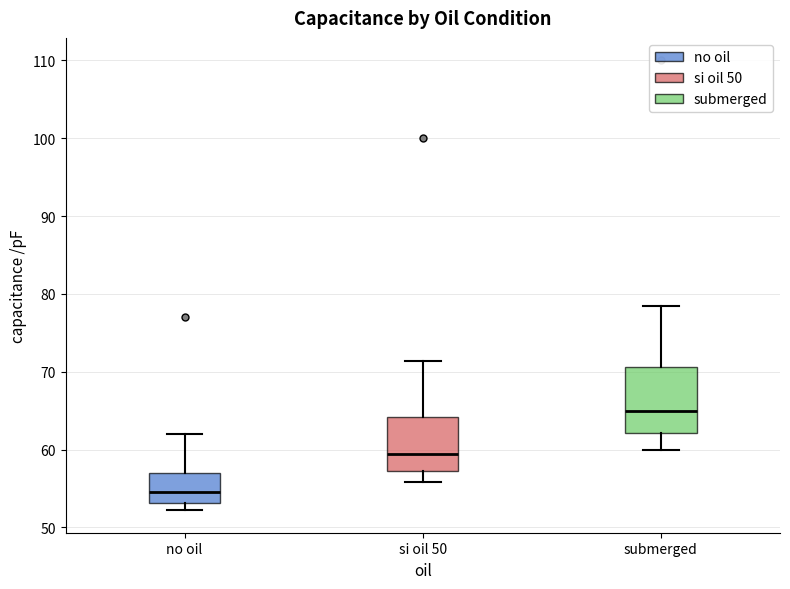

Where is the lower edge of the box for si oil 50 on the y-axis? The values are not printed on the chart, so give them approximately, as read against the axis.

57